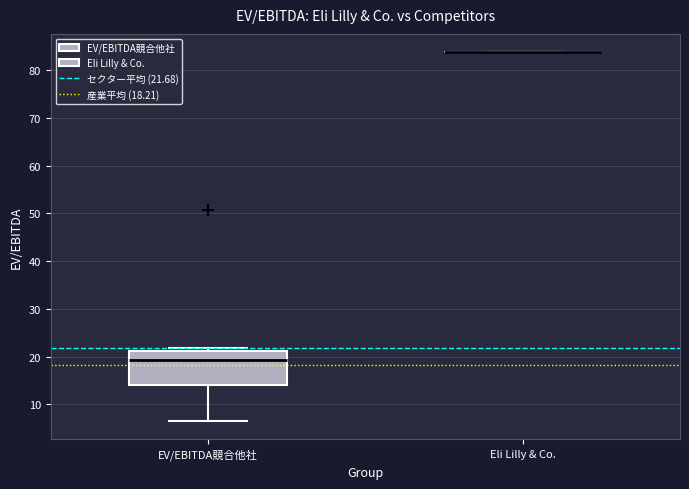

Reading left to right, transcribe this box plot: for each box, give where its median line is, the range the box spans, and where its two whiskers end, as read against the y-axis. The values are not printed on the chart, so give them approximately, as read against the axis.

EV/EBITDA競合他社: median 19, box 14 to 21, whiskers 7 to 22
Eli Lilly & Co.: box collapsed to a line at 84, whiskers 84 to 84